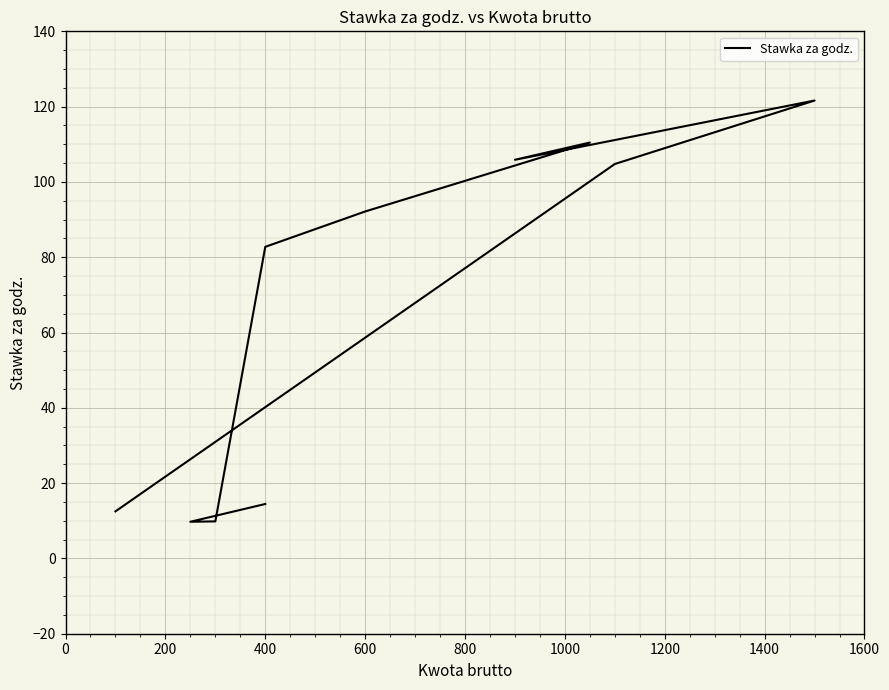

True or false: the data has more than 1 interior local peaks.

True